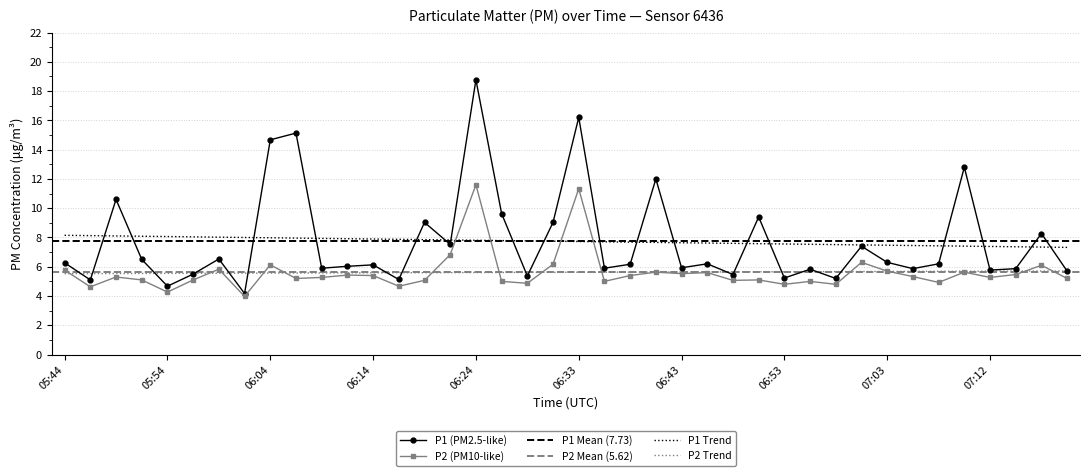

Where is the first local minimum for P2?

05:47